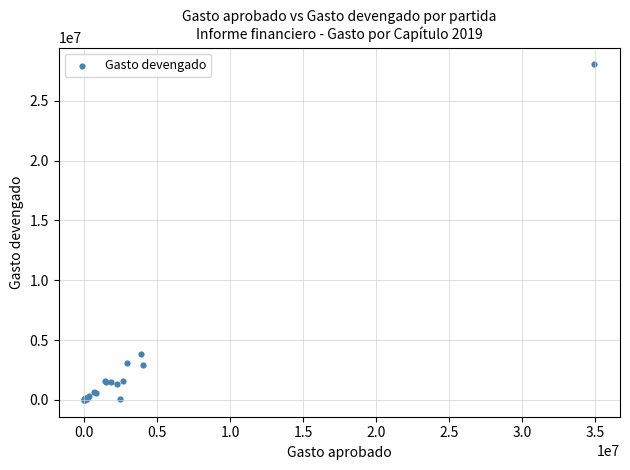

What Y value in the scatter plot is closest to 14018668?

3860992.3